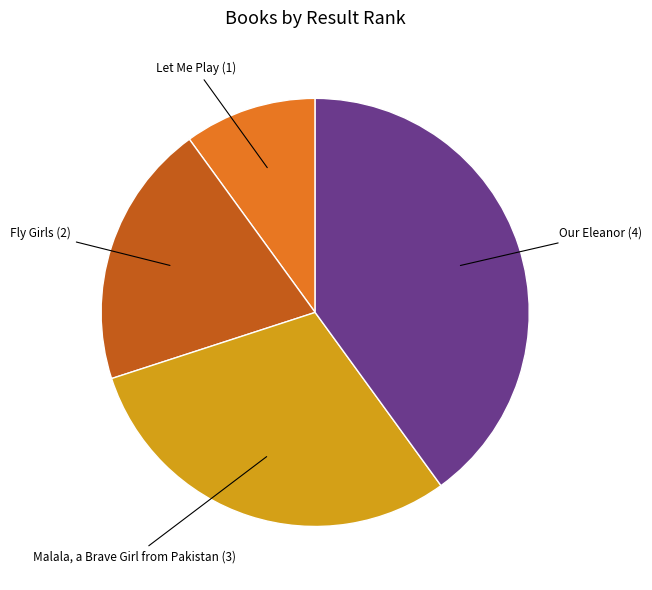

How many slices are in this pie chart?

4